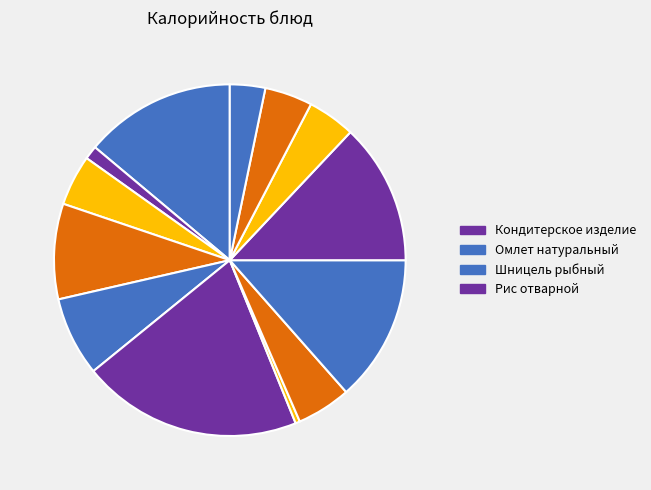

Count the number of slices in the pie.

13